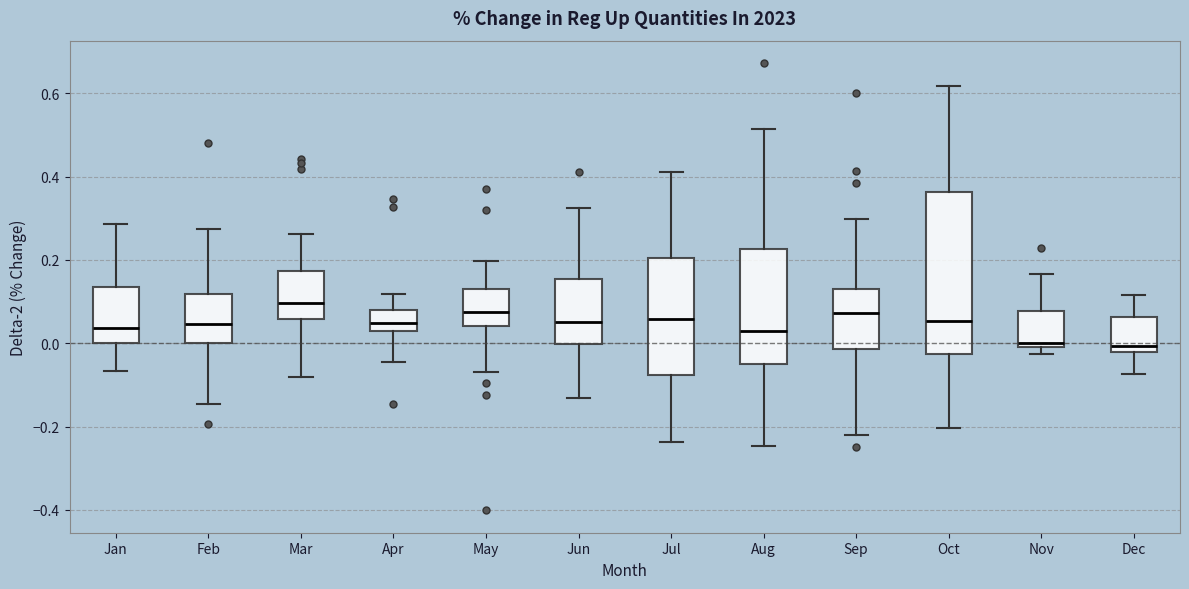

Reading left to right, read every box against the y-axis: the position of its median line, the range the box covers, and the ends of its whiskers. The values are not printed on the chart, so give them approximately, as read against the axis.

Jan: median 0.04, box 0.00 to 0.14, whiskers -0.06 to 0.28
Feb: median 0.04, box 0.00 to 0.12, whiskers -0.14 to 0.28
Mar: median 0.10, box 0.06 to 0.18, whiskers -0.08 to 0.26
Apr: median 0.04, box 0.02 to 0.08, whiskers -0.04 to 0.12
May: median 0.08, box 0.04 to 0.14, whiskers -0.08 to 0.20
Jun: median 0.06, box 0.00 to 0.16, whiskers -0.14 to 0.32
Jul: median 0.06, box -0.08 to 0.20, whiskers -0.24 to 0.40
Aug: median 0.02, box -0.04 to 0.22, whiskers -0.24 to 0.52
Sep: median 0.08, box -0.02 to 0.12, whiskers -0.22 to 0.30
Oct: median 0.06, box -0.02 to 0.36, whiskers -0.20 to 0.62
Nov: median 0.00 (just above the box's lower edge), box 0.00 to 0.08, whiskers -0.02 to 0.16
Dec: median 0.00, box -0.02 to 0.06, whiskers -0.08 to 0.12